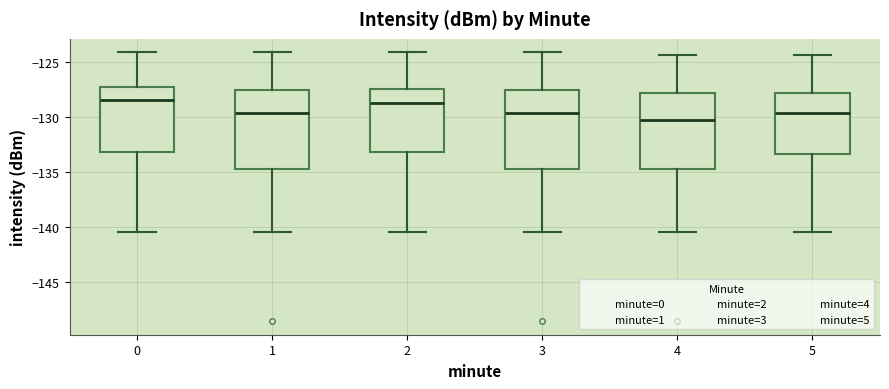

Which box's median line is the lowest?

4